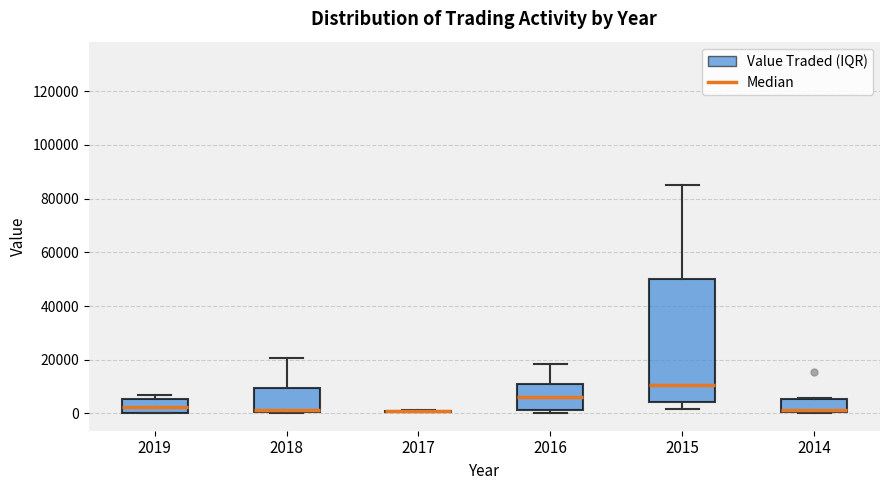

Reading left to right, transcribe this box plot: for each box, give where its median line is, the range the box spans, and where its two whiskers end, as read against the y-axis. The values are not printed on the chart, so give them approximately, as read against the axis.

2019: median 2000, box 0 to 6000, whiskers 0 to 8000
2018: median 2000, box 0 to 10000, whiskers 0 to 20000
2017: box collapsed to a line at 0, whiskers 0 to 2000
2016: median 6000, box 2000 to 12000, whiskers 0 to 18000
2015: median 10000, box 4000 to 50000, whiskers 2000 to 84000
2014: median 2000, box 0 to 6000, whiskers 0 to 6000